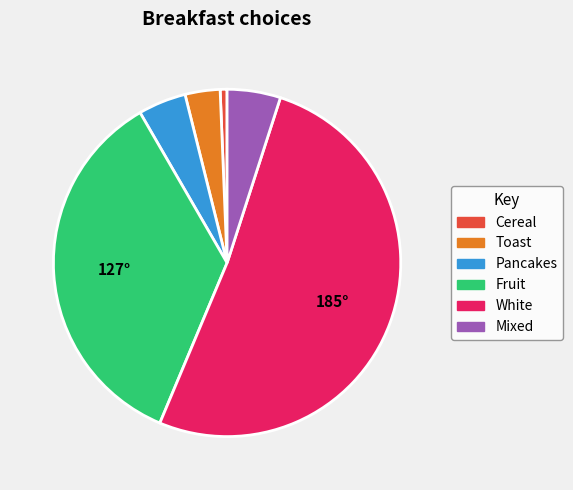

Does any single category account for the majority?

Yes